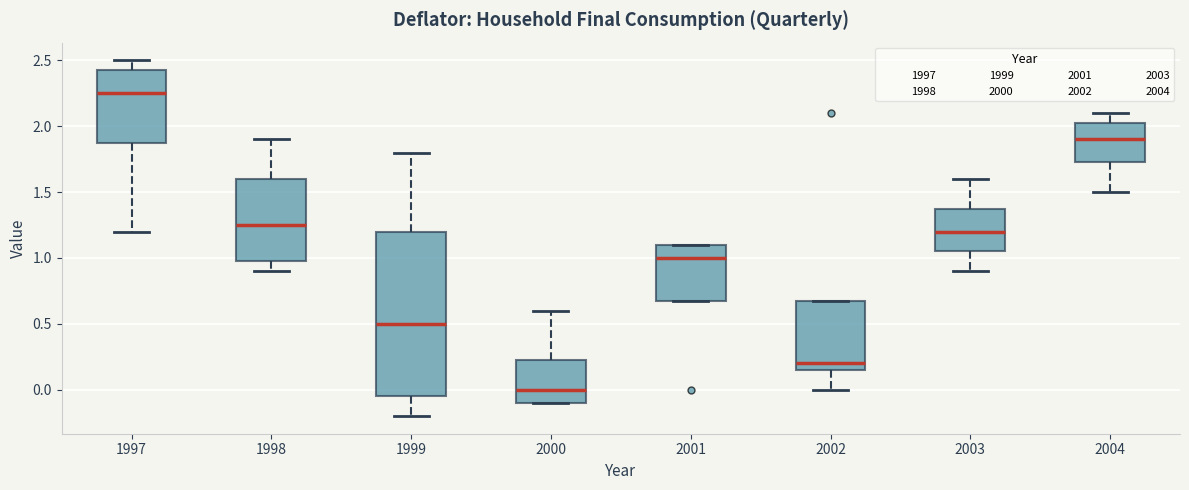

Comparing the boxes themselves (not the whiskers), which one is the tallest?

1999